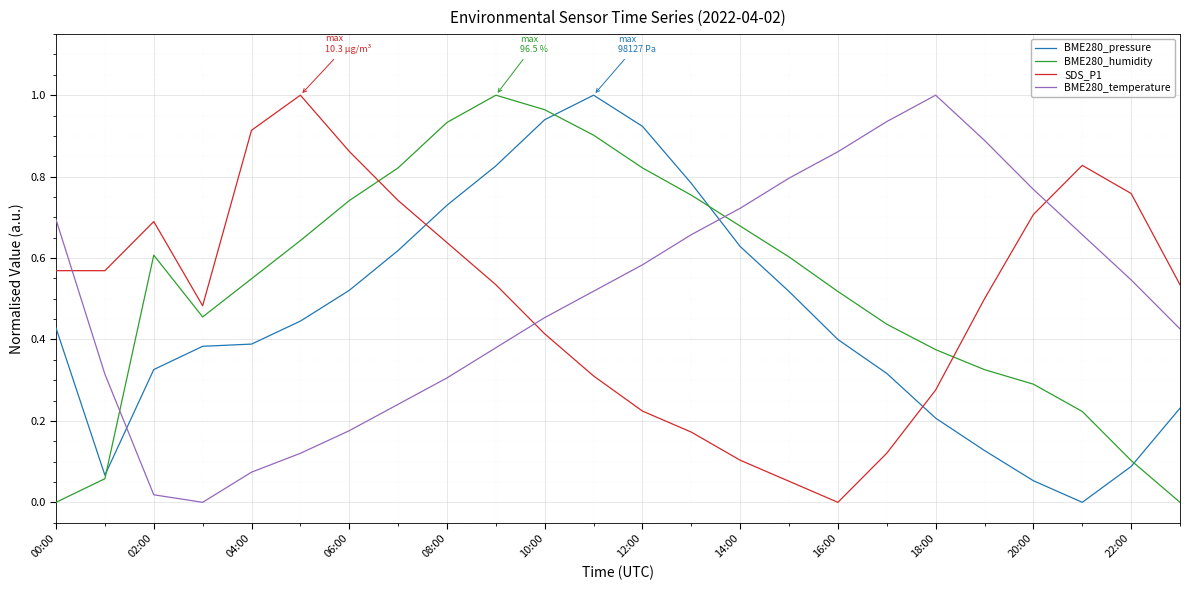

Which series ends up on top after the final intersection of BME280_pressure and SDS_P1?

SDS_P1